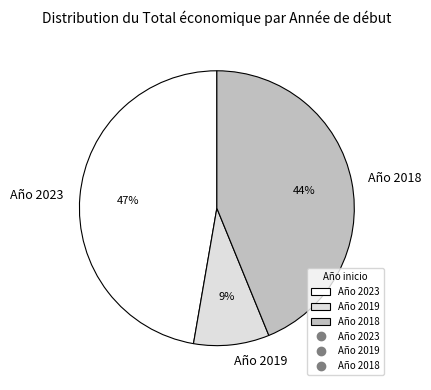

Which category has the biggest portion of the pie?

Año 2023